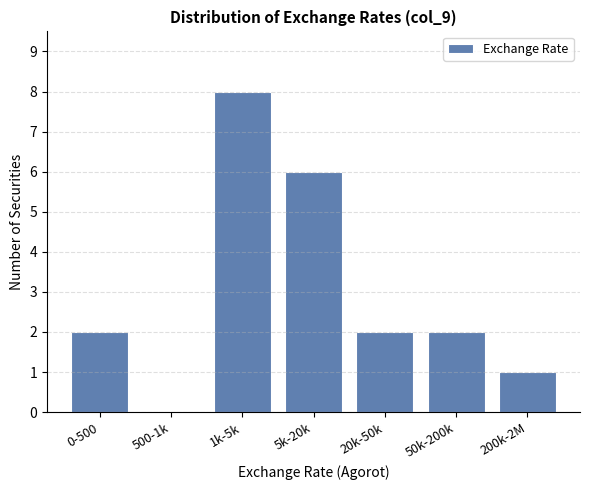

Reading right to left, transcribe all the data shown in this chart.

200k-2M=1	50k-200k=2	20k-50k=2	5k-20k=6	1k-5k=8	500-1k=0	0-500=2